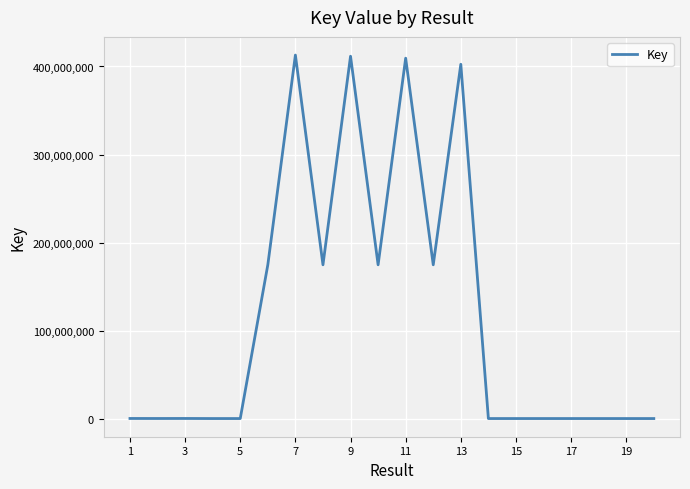

What is the greatest value displayed?

412976471